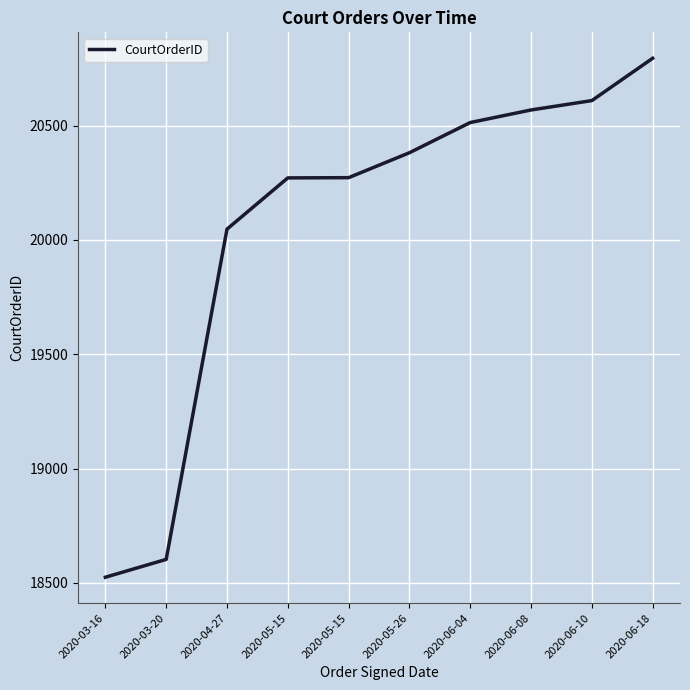

How many lines are shown in the chart?

1